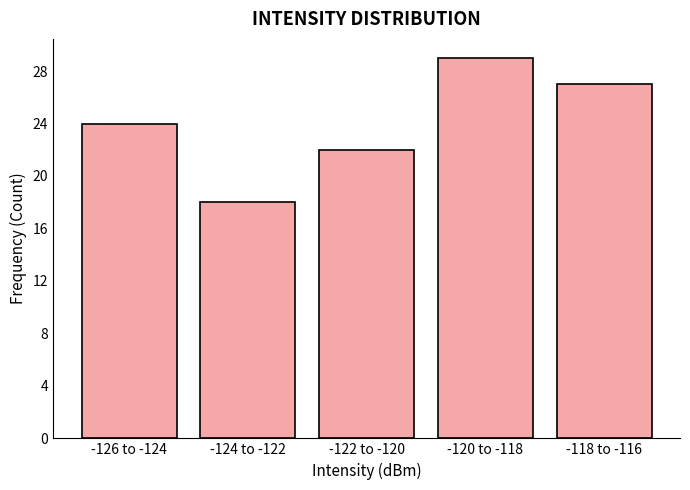

Reading left to right, transcribe all the data shown in this chart.

24	18	22	29	27